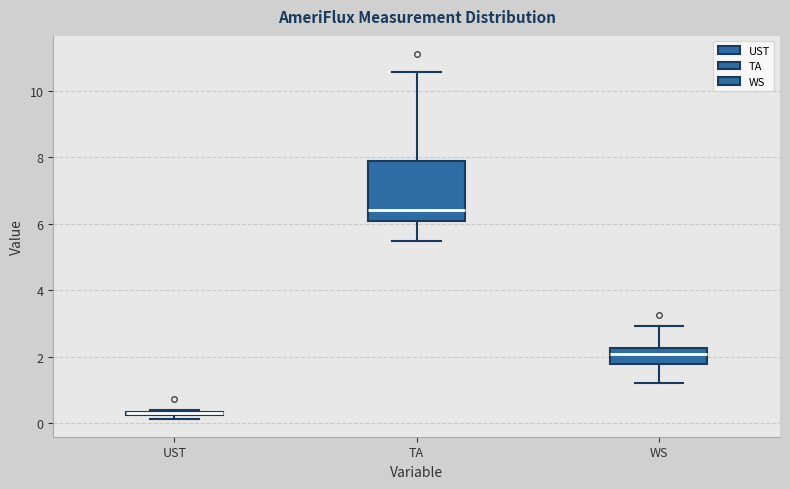

Which box is the tallest, from its lower edge to its upper edge?

TA